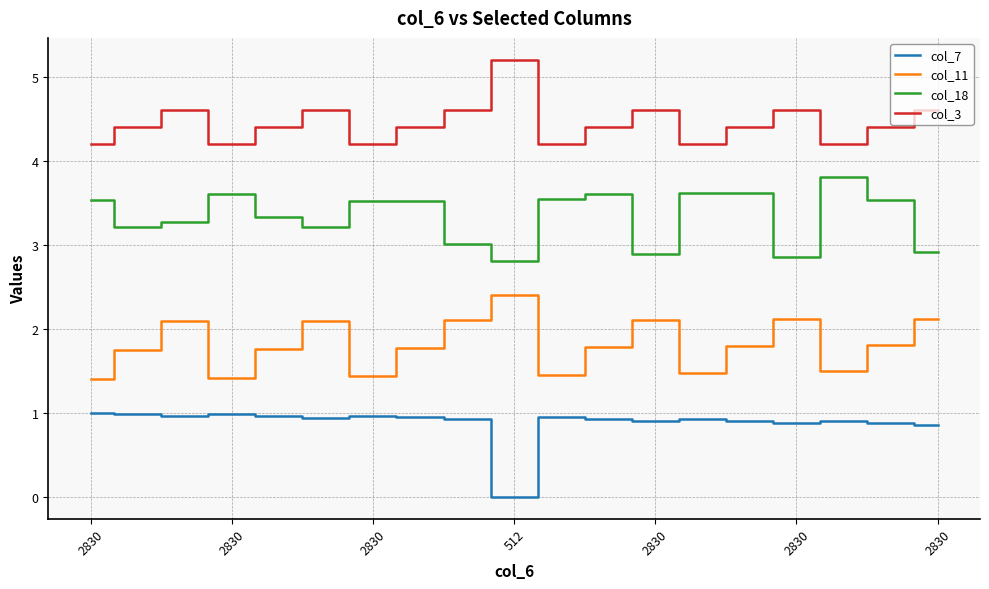

How many positive values does the col_7 series have?

18